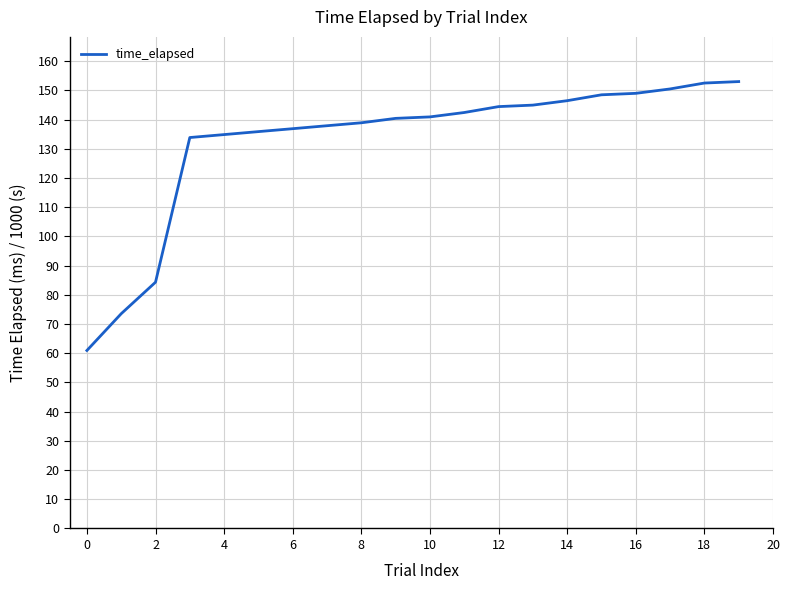

What is the difference between the maximum and minimum values?

92.1